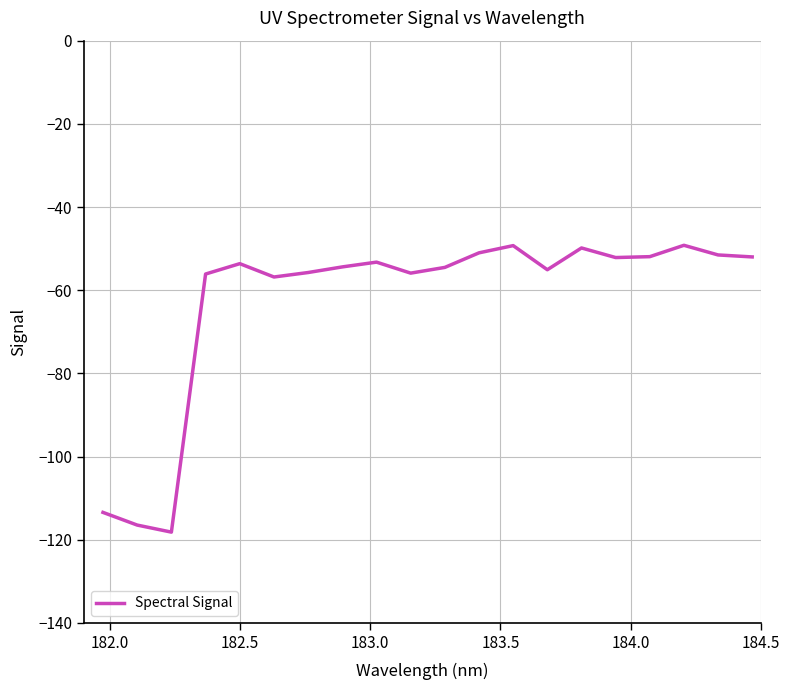

How many lines are shown in the chart?

1